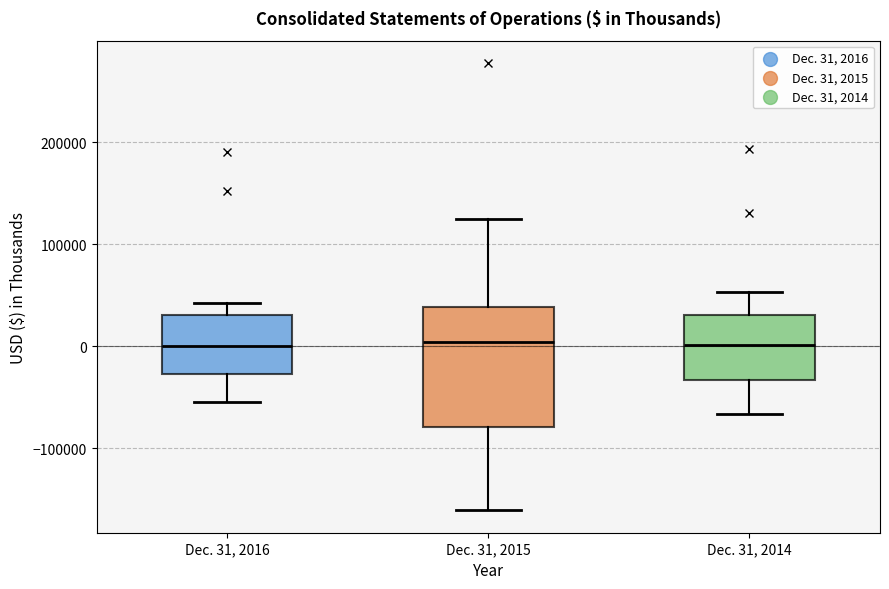

Where does the lower whisker of the box for Dec. 31, 2016 end on the y-axis? The values are not printed on the chart, so give them approximately, as read against the axis.

-50000